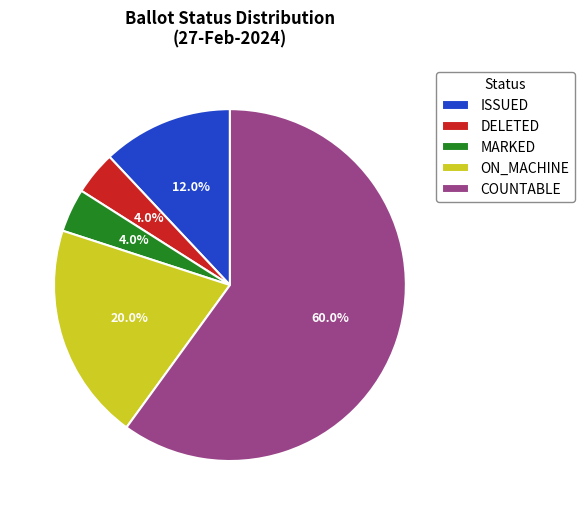

What percentage is the DELETED slice, to the nearest percent?

4%